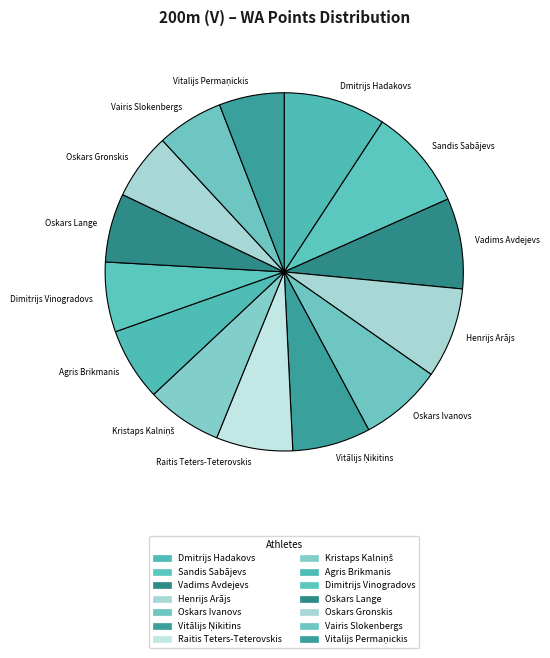

What is the ratio of the value at Vairis Slokenbergs to the value at Oskars Lange?

1.0